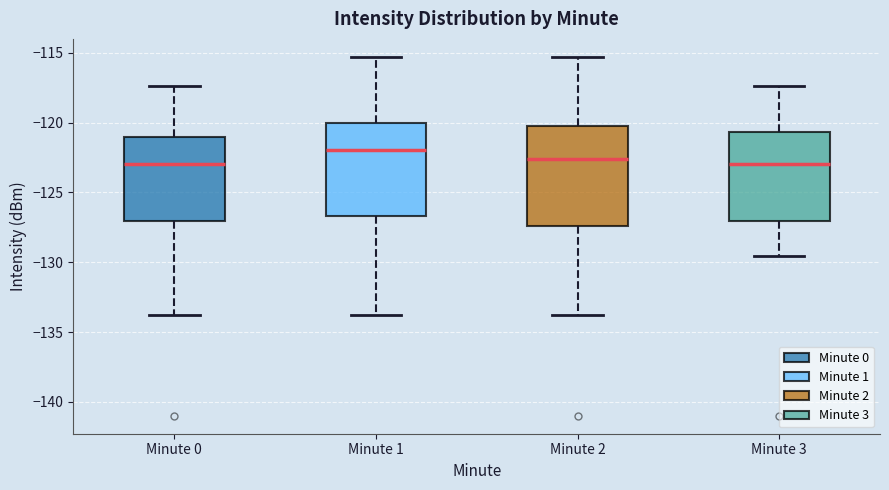

Reading left to right, transcribe this box plot: for each box, give where its median line is, the range the box spans, and where its two whiskers end, as read against the y-axis. The values are not printed on the chart, so give them approximately, as read against the axis.

Minute 0: median -123.0, box -127.0 to -121.0, whiskers -134.0 to -117.5
Minute 1: median -122.0, box -126.5 to -120.0, whiskers -134.0 to -115.5
Minute 2: median -122.5, box -127.5 to -120.5, whiskers -134.0 to -115.5
Minute 3: median -123.0, box -127.0 to -120.5, whiskers -129.5 to -117.5